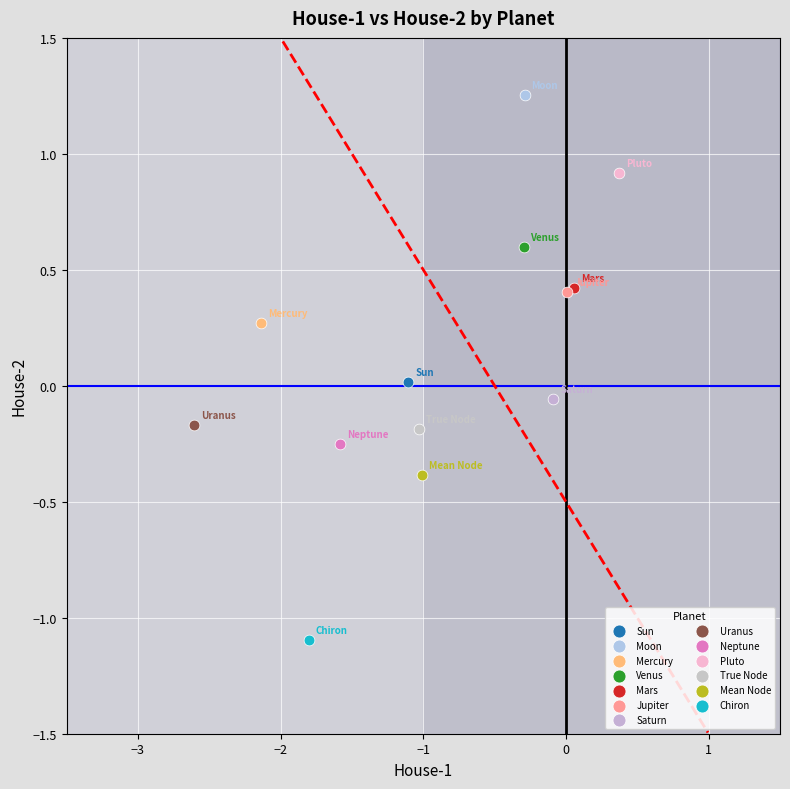

What are all the series names shown in the legend?

Sun, Moon, Mercury, Venus, Mars, Jupiter, Saturn, Uranus, Neptune, Pluto, True Node, Mean Node, Chiron